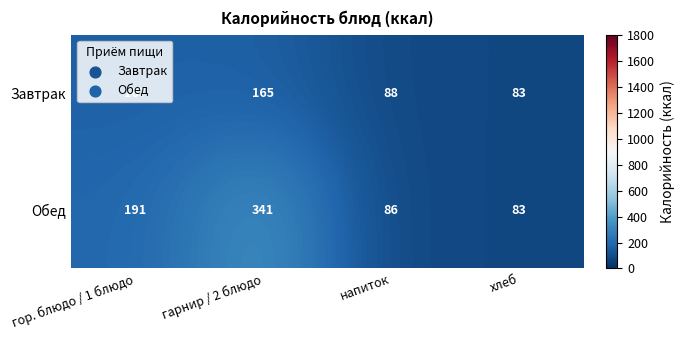

What is the total value across all series at хлеб?

166